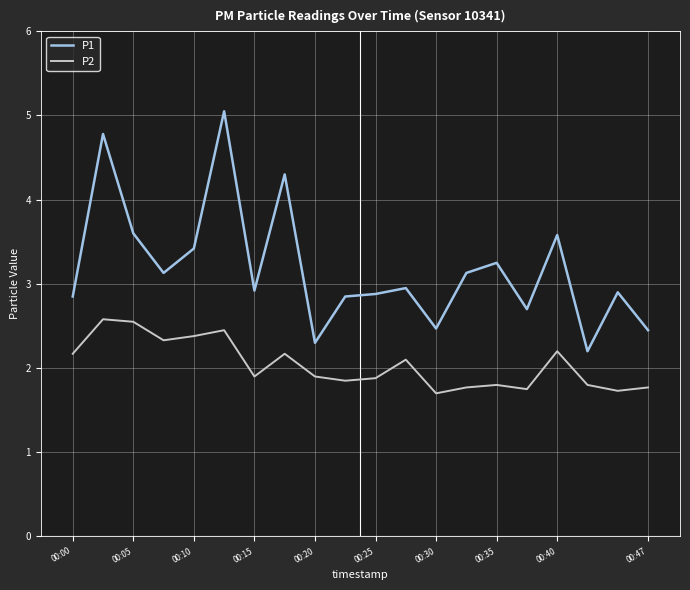

Rank the series by their average value, from lowest to highest.

P2, P1